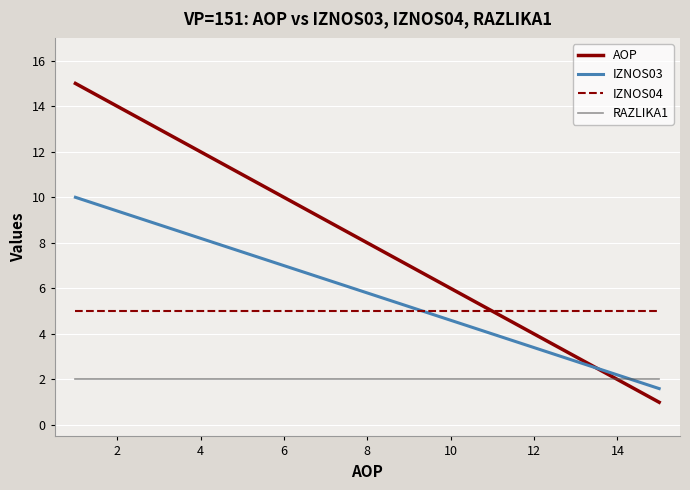

List the series in order of their peak value, highest first.

AOP, IZNOS03, IZNOS04, RAZLIKA1